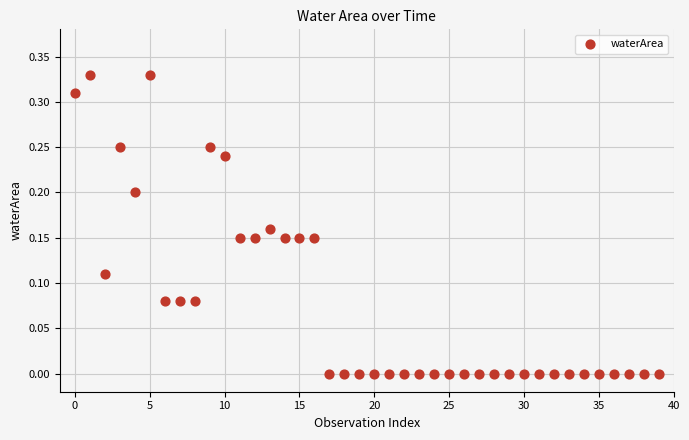

How many points are shown in the scatter plot?

40